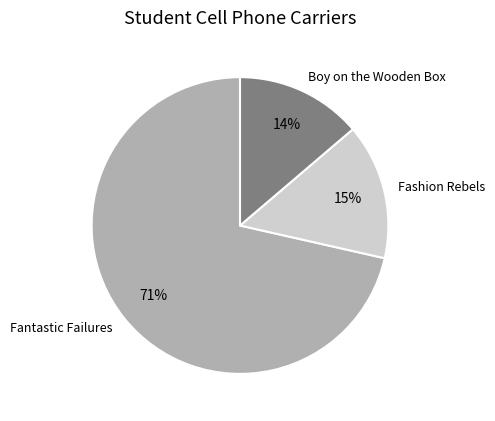

True or false: Fashion Rebels accounts for 6% of the total.

False